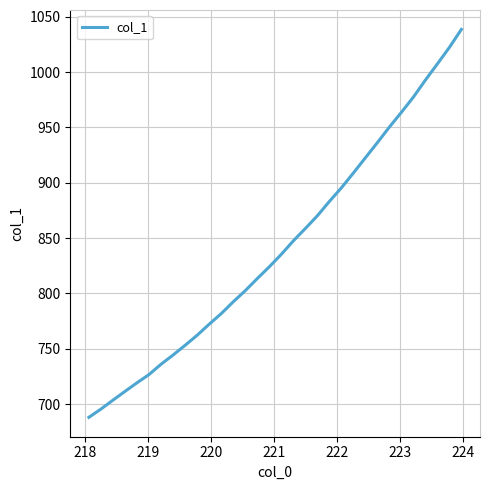

Is this an area chart (filled region under the line)?

No